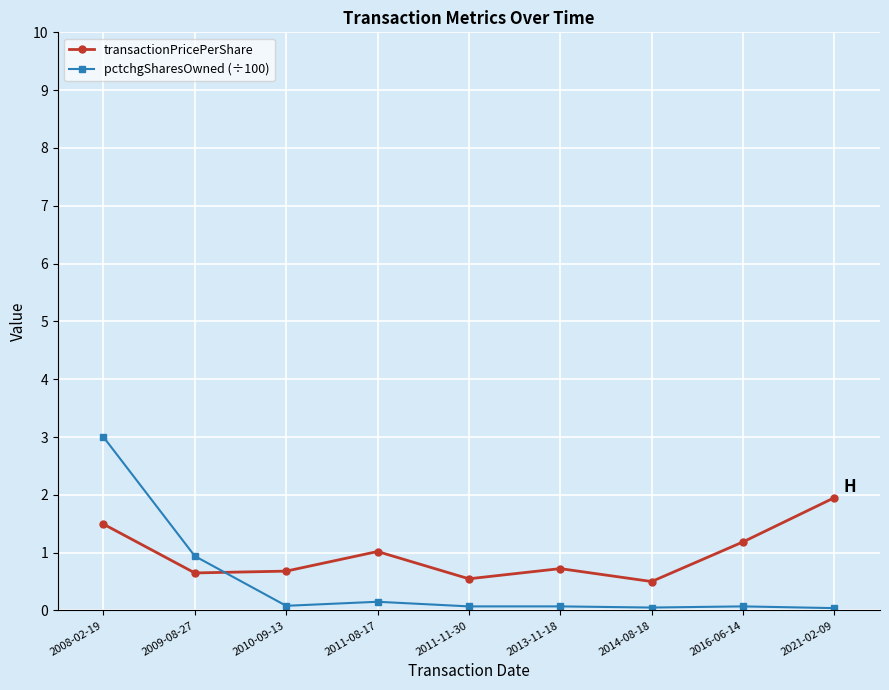

At which category is the sum across all series the highest?

2008-02-19